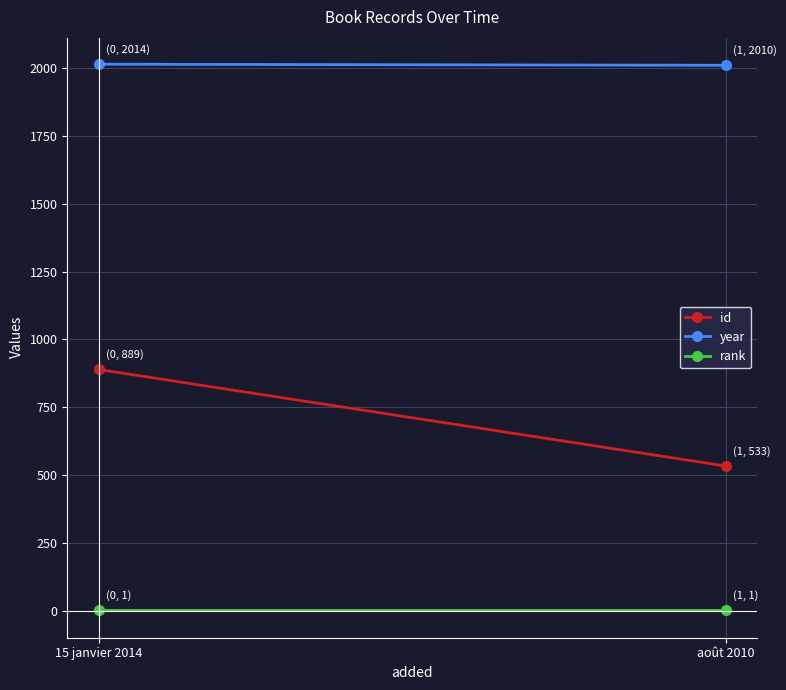

What are all the series names shown in the legend?

id, year, rank